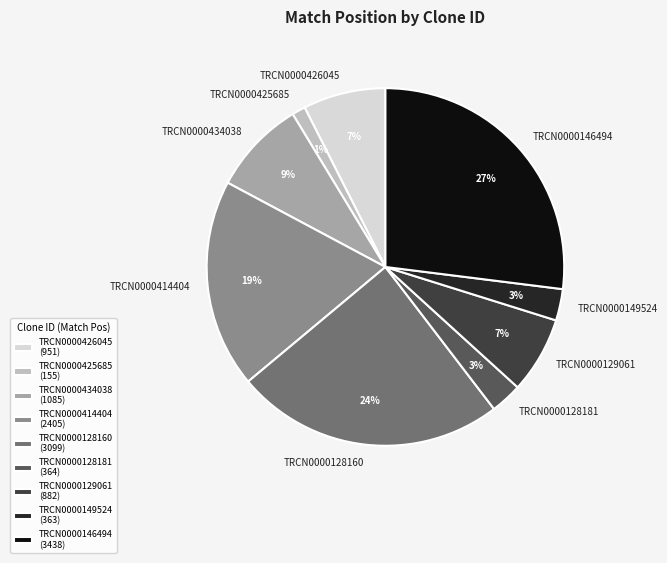

Is it true that TRCN0000426045 is 7% of the pie?

True